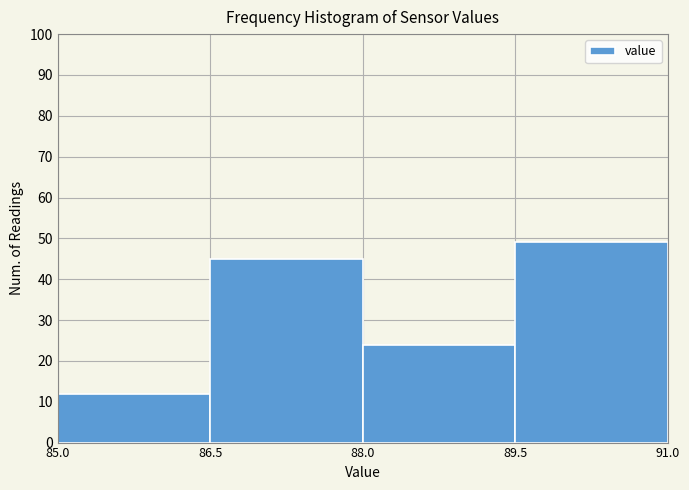

Over which range of the x-axis is the bar tallest?

89.5 to 91.0